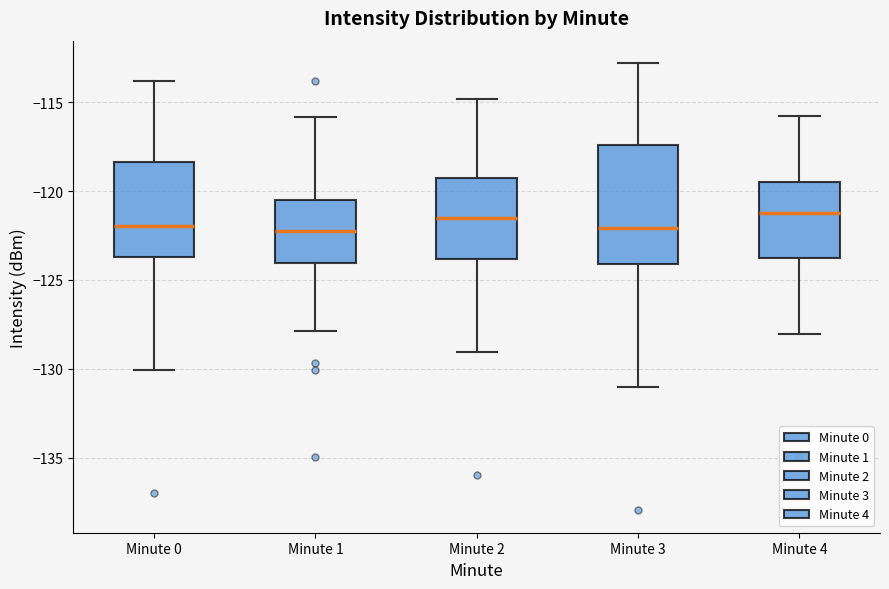

Reading left to right, read every box against the y-axis: the position of its median line, the range the box covers, and the ends of its whiskers. The values are not printed on the chart, so give them approximately, as read against the axis.

Minute 0: median -122.0, box -123.5 to -118.5, whiskers -130.0 to -114.0
Minute 1: median -122.5, box -124.0 to -120.5, whiskers -128.0 to -116.0
Minute 2: median -121.5, box -124.0 to -119.5, whiskers -129.0 to -115.0
Minute 3: median -122.0, box -124.0 to -117.5, whiskers -131.0 to -113.0
Minute 4: median -121.5, box -124.0 to -119.5, whiskers -128.0 to -116.0